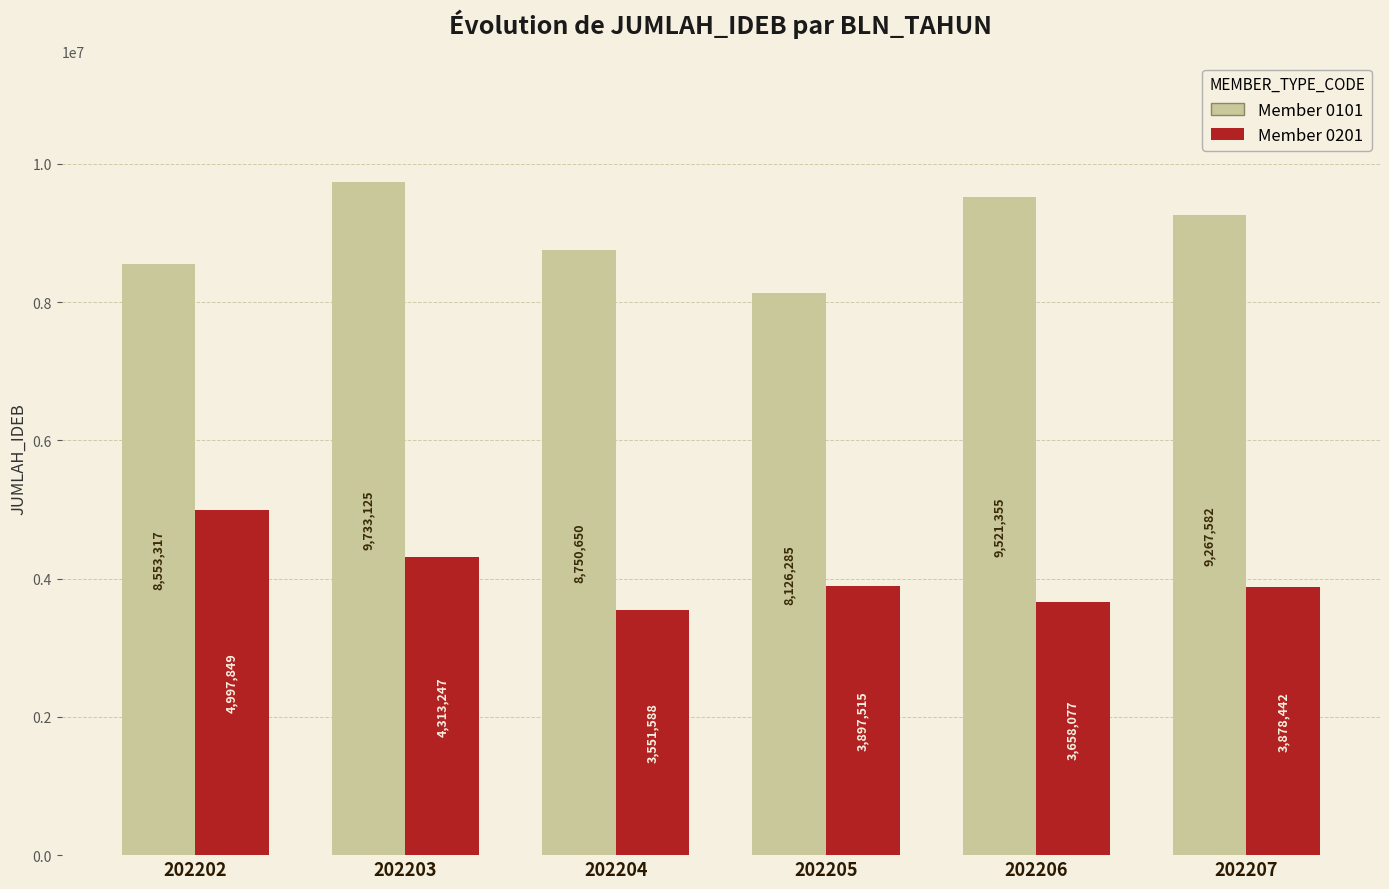

What is the total value across all series at 202203?

14046372